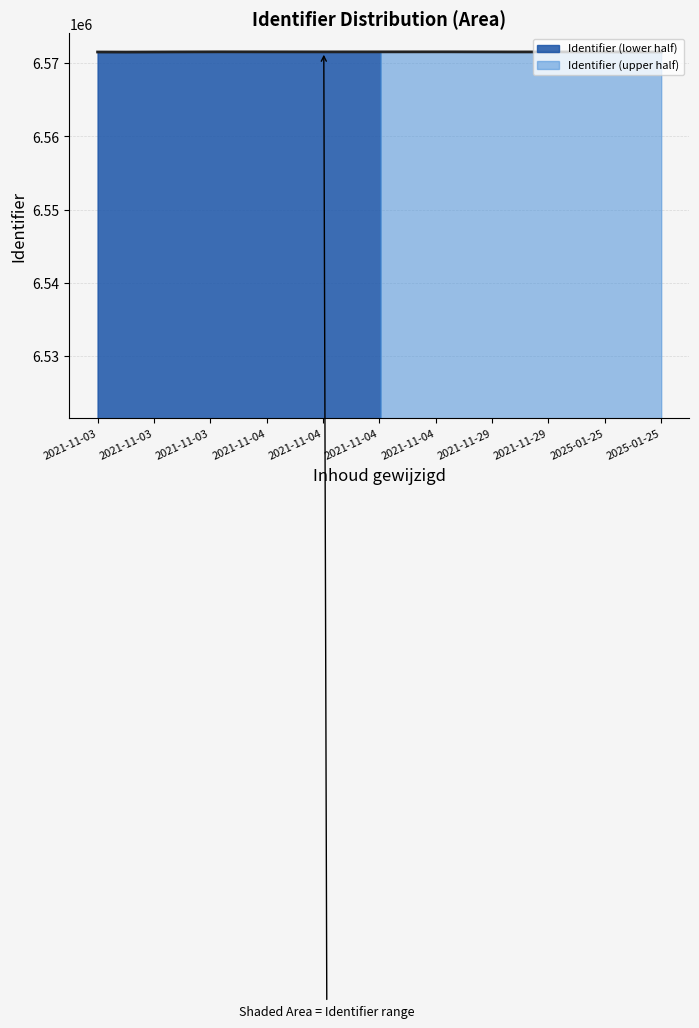

What is the difference between the second highest and minimum values?

26